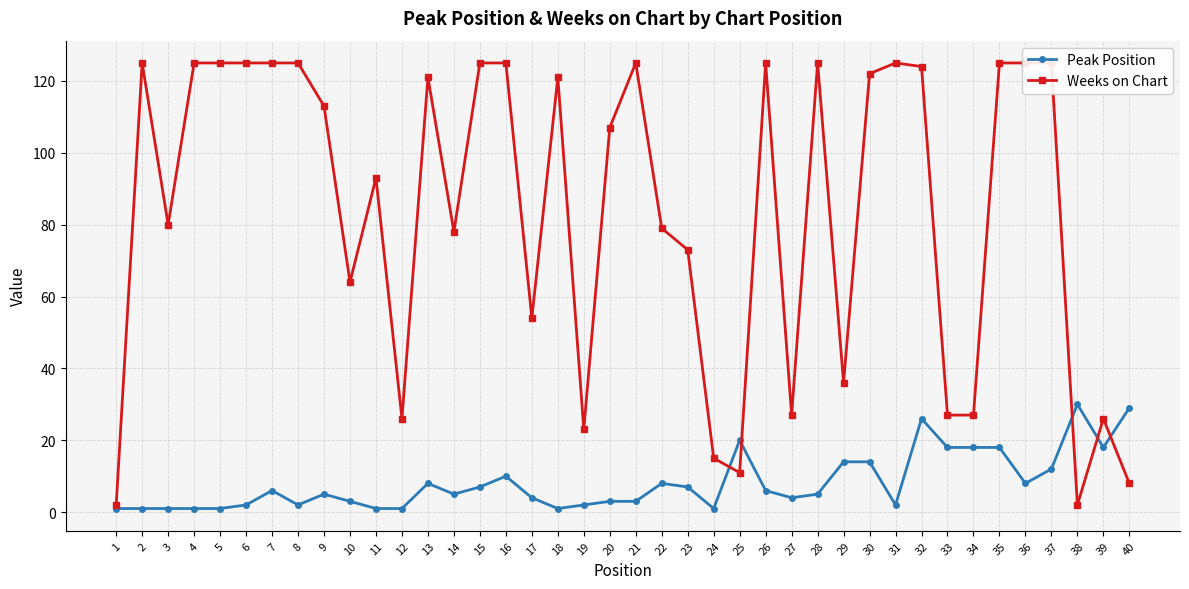

What is the sum of the Weeks on Chart values at 36 and 15?

250